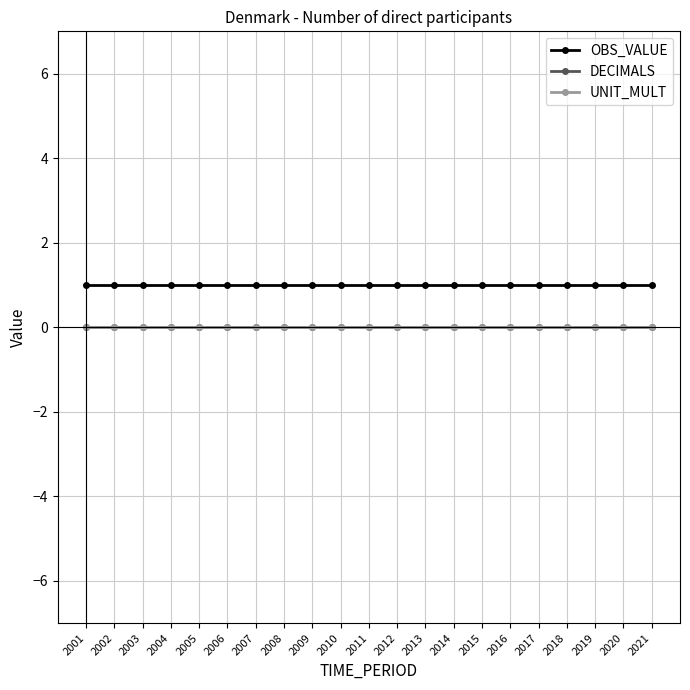

Is this an area chart (filled region under the line)?

No